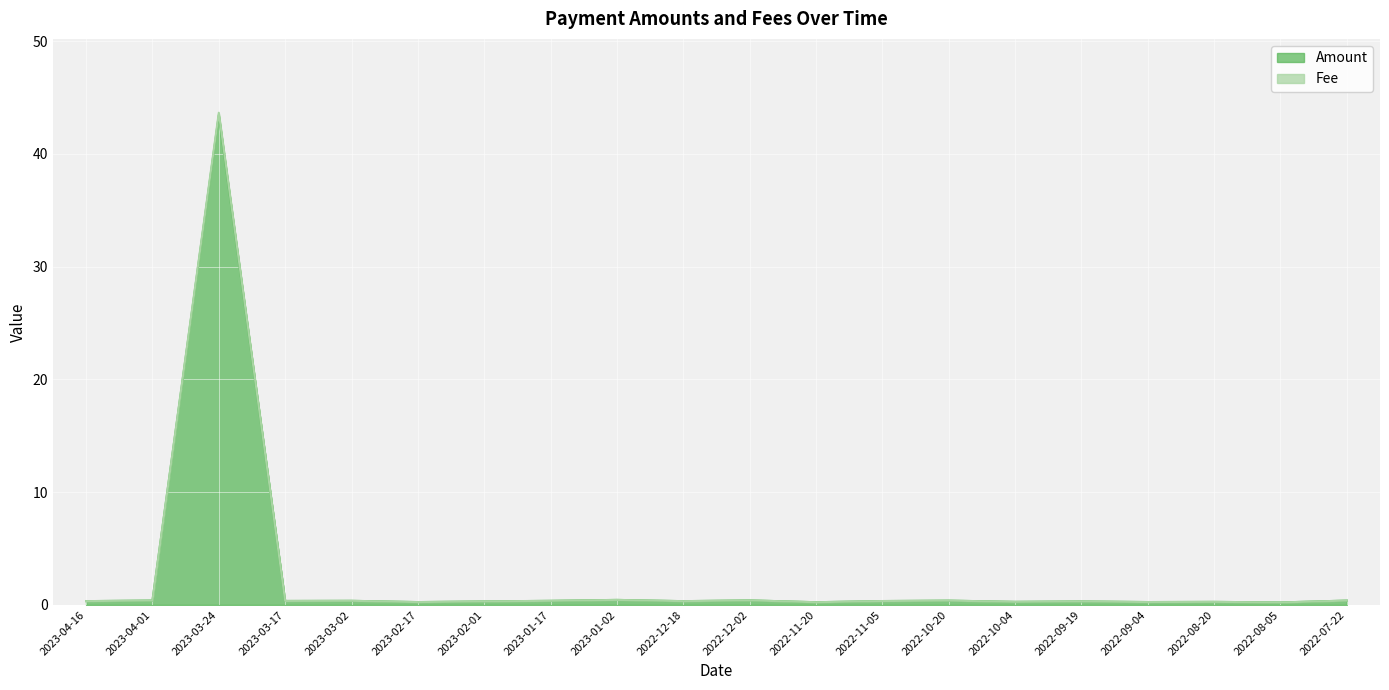

Which category has the highest value across all series?

2023-03-24